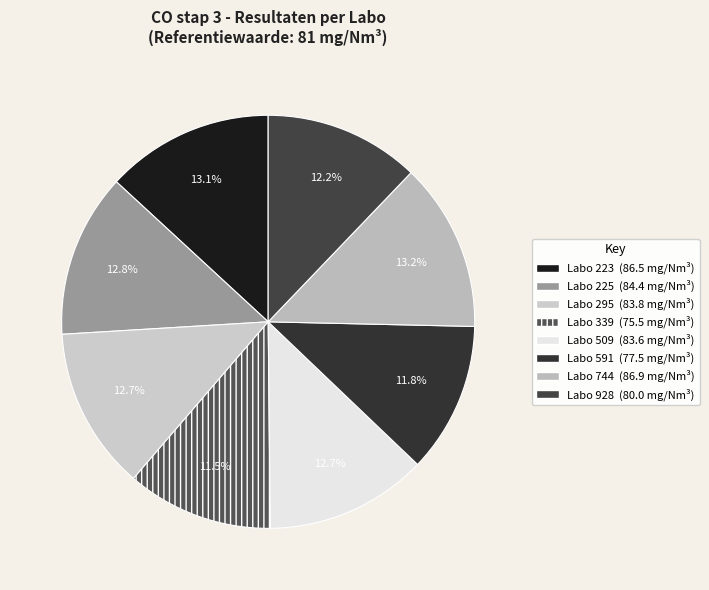

To the nearest percent, what is the difference between the largest and smallest slice percentages?

2%